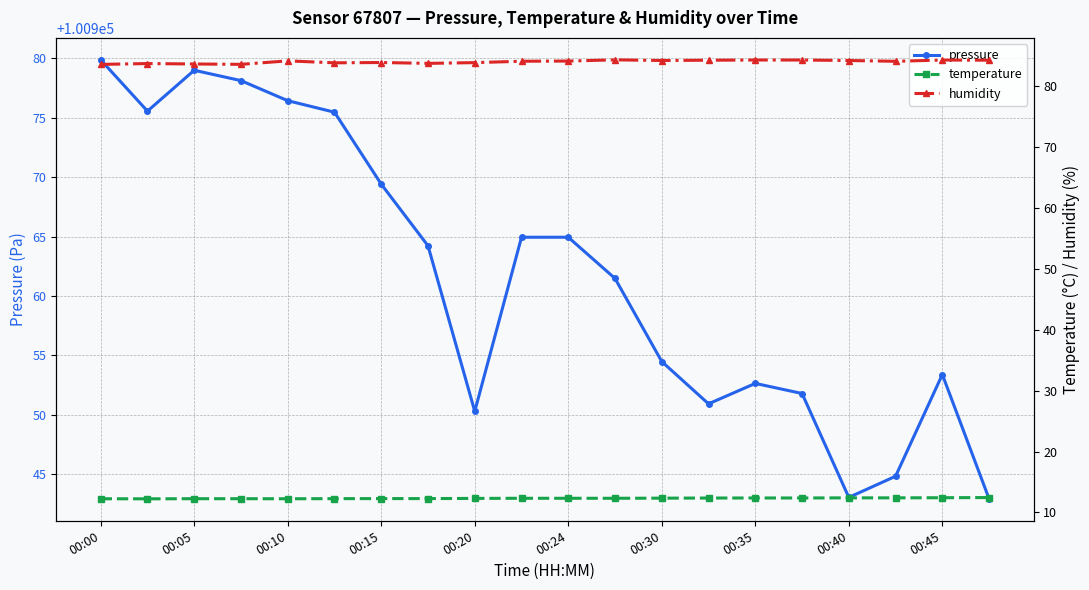

Which series has the largest total across all categories?

pressure